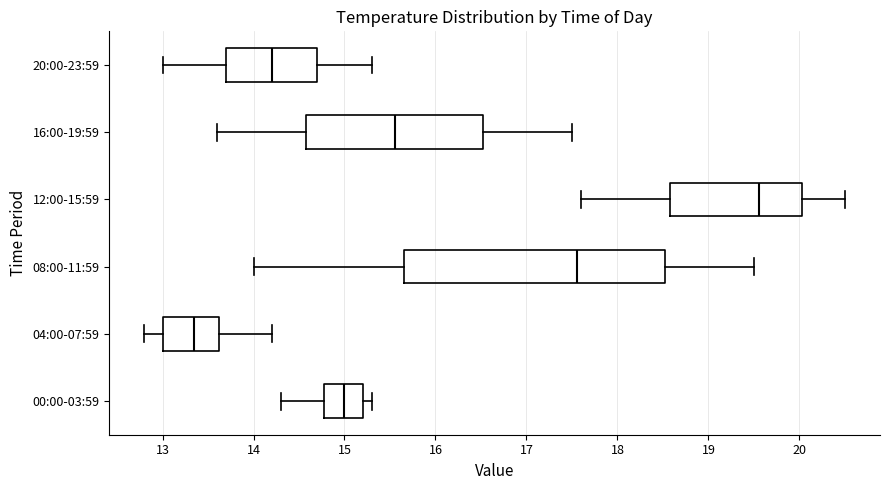

Where is the left edge of the box for 20:00-23:59 on the x-axis? The values are not printed on the chart, so give them approximately, as read against the axis.

13.7